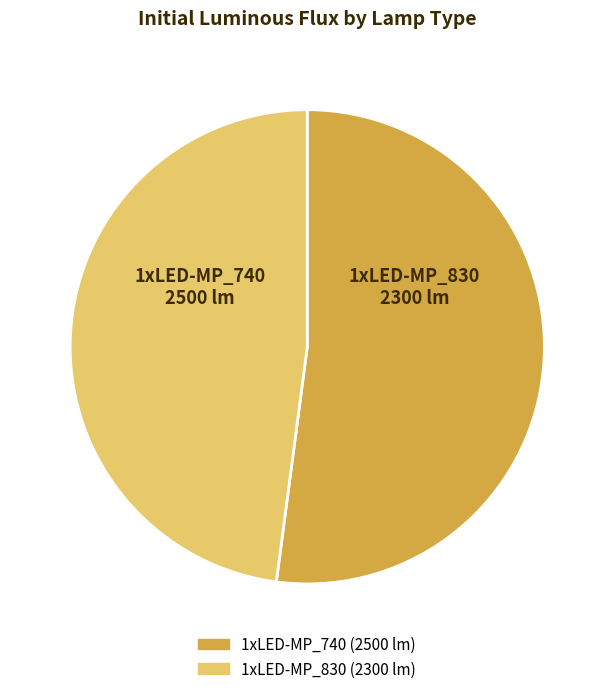

What is the largest slice in the pie chart?

1xLED-MP_740